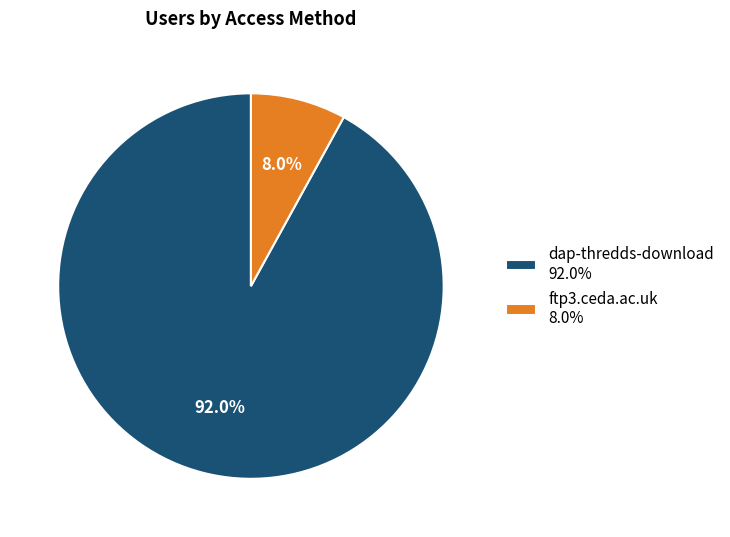

Count the number of slices in the pie.

2